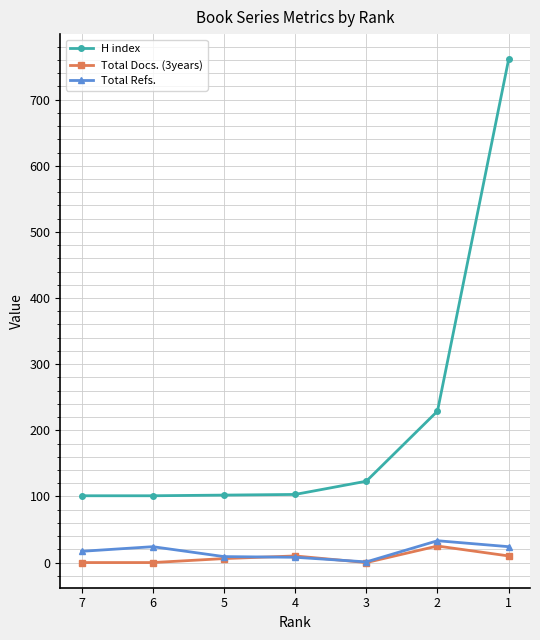

What is the maximum value for H index?

761